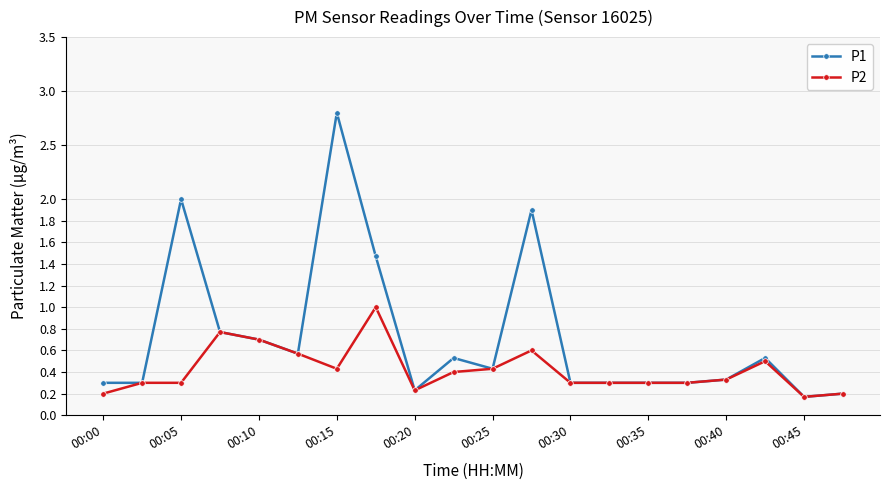

Which series has the largest total across all categories?

P1